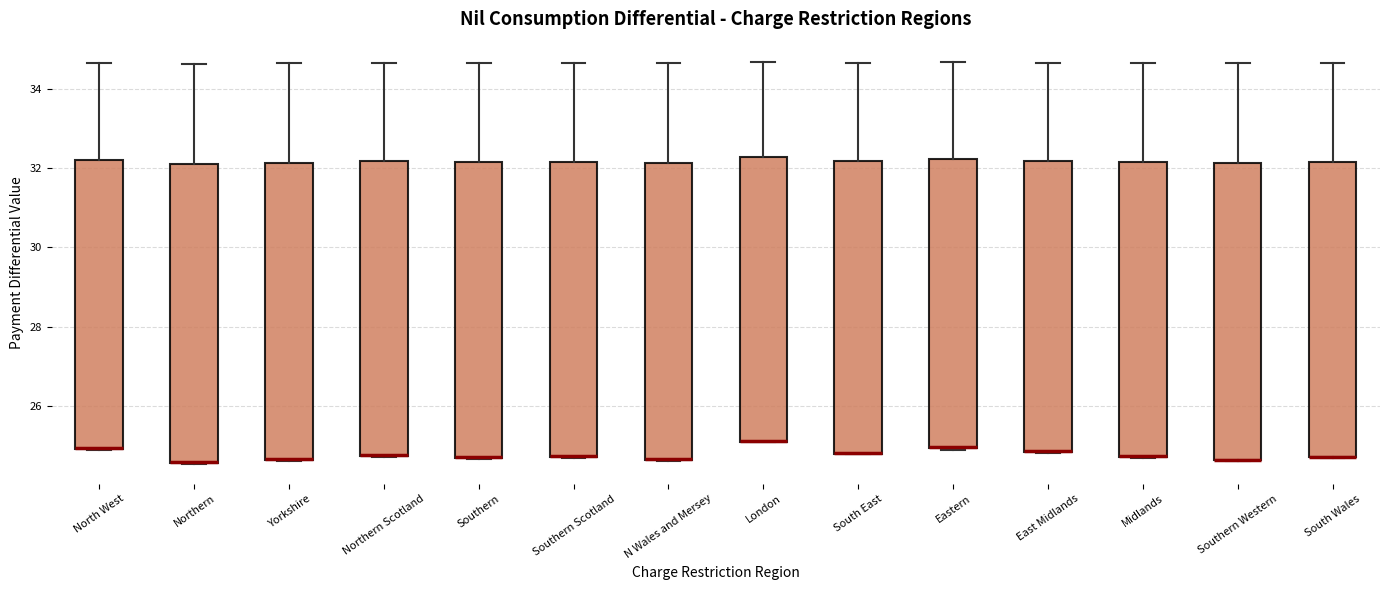

Reading left to right, transcribe this box plot: for each box, give where its median line is, the range the box spans, and where its two whiskers end, as read against the y-axis. The values are not printed on the chart, so give them approximately, as read against the axis.

North West: median 25.0 (drawn on the box's lower edge), box 25.0 to 32.2, whiskers 24.8 to 34.6
Northern: median 24.6 (drawn on the box's lower edge), box 24.6 to 32.0, whiskers 24.6 to 34.6
Yorkshire: median 24.6 (drawn on the box's lower edge), box 24.6 to 32.2, whiskers 24.6 to 34.6
Northern Scotland: median 24.8 (drawn on the box's lower edge), box 24.8 to 32.2, whiskers 24.8 to 34.6
Southern: median 24.8 (drawn on the box's lower edge), box 24.6 to 32.2, whiskers 24.6 to 34.6
Southern Scotland: median 24.8 (drawn on the box's lower edge), box 24.8 to 32.2, whiskers 24.6 to 34.6
N Wales and Mersey: median 24.6 (drawn on the box's lower edge), box 24.6 to 32.2, whiskers 24.6 to 34.6
London: median 25.2 (drawn on the box's lower edge), box 25.0 to 32.2, whiskers 25.0 to 34.6
South East: median 24.8 (drawn on the box's lower edge), box 24.8 to 32.2, whiskers 24.8 to 34.6
Eastern: median 25.0 (drawn on the box's lower edge), box 25.0 to 32.2, whiskers 25.0 to 34.6
East Midlands: median 24.8 (drawn on the box's lower edge), box 24.8 to 32.2, whiskers 24.8 to 34.6
Midlands: median 24.8 (drawn on the box's lower edge), box 24.8 to 32.2, whiskers 24.8 to 34.6
Southern Western: median 24.6 (drawn on the box's lower edge), box 24.6 to 32.2, whiskers 24.6 to 34.6
South Wales: median 24.8 (drawn on the box's lower edge), box 24.8 to 32.2, whiskers 24.6 to 34.6